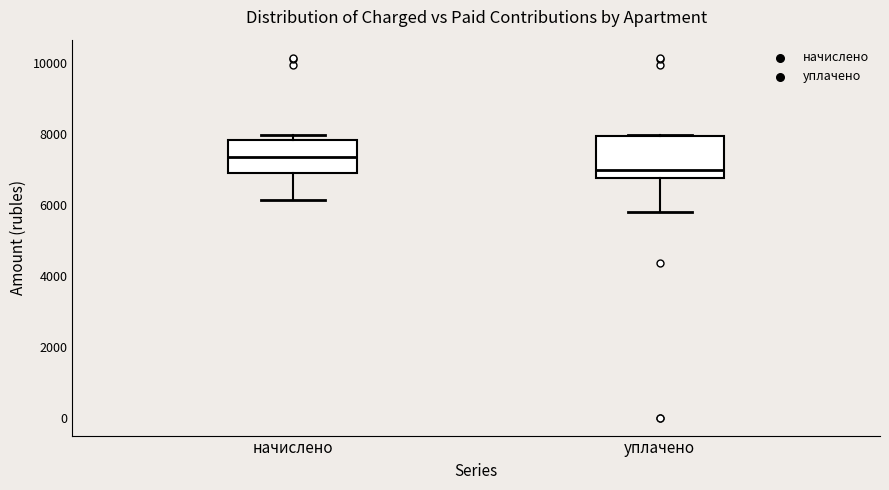

Where does the lower whisker of the box for уплачено end on the y-axis? The values are not printed on the chart, so give them approximately, as read against the axis.

5800